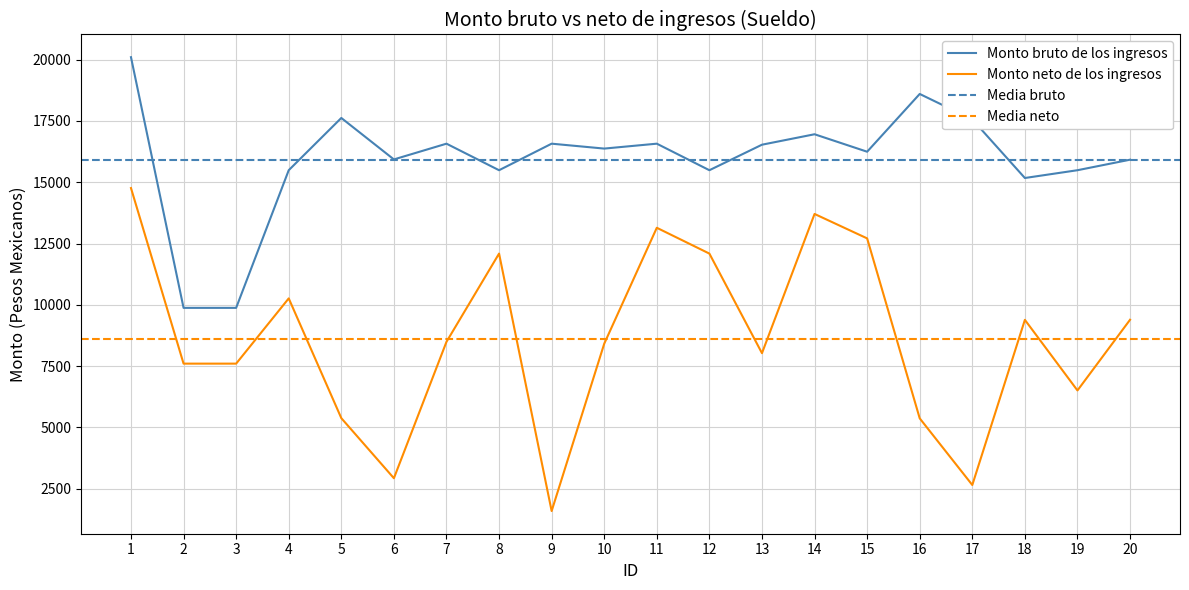

Rank the series at 14 from lowest to highest value.

Monto neto de los ingresos, Monto bruto de los ingresos